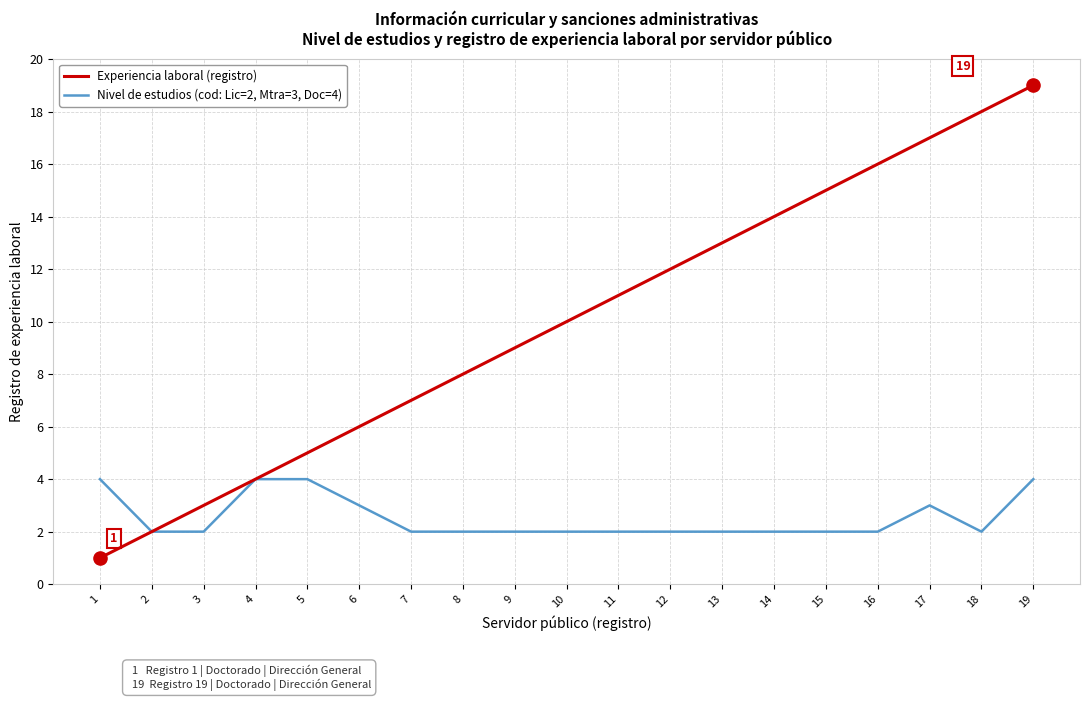

Which series changed the most between 1 and 4?

Experiencia laboral (registro)